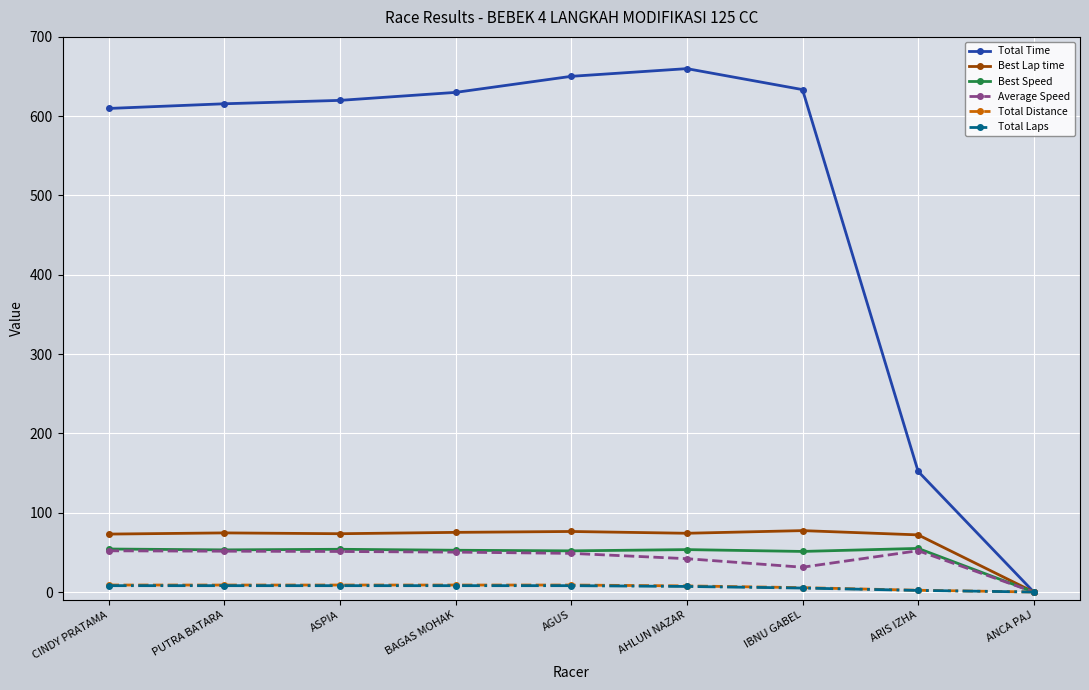

What is the difference between the Total Time values at IBNU GABEL and ARIS IZHA?

481.4